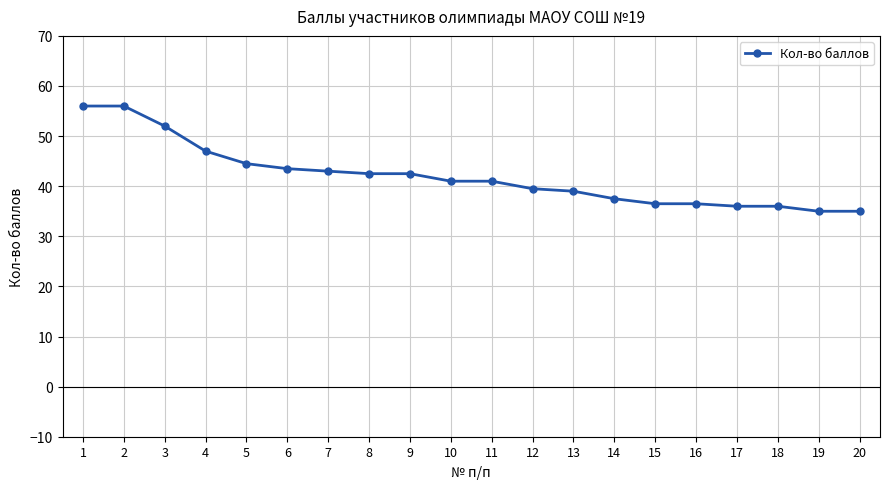

What is the average value?

42.0